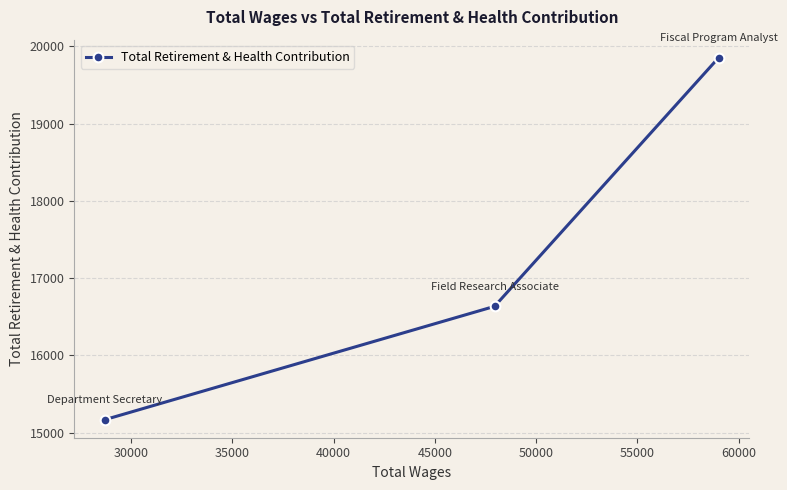

Reading left to right, extract all data points from this chart.

15170	16635	19851